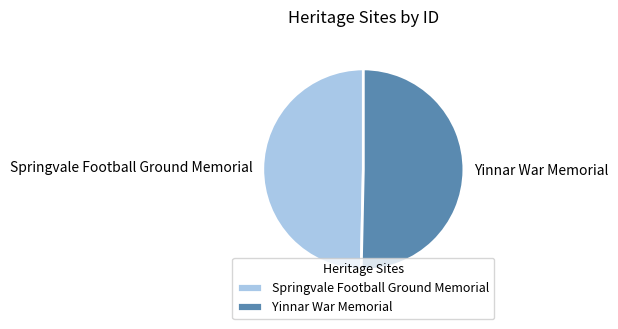

Rank the categories by value from lowest to highest.

Springvale Football Ground Memorial, Yinnar War Memorial